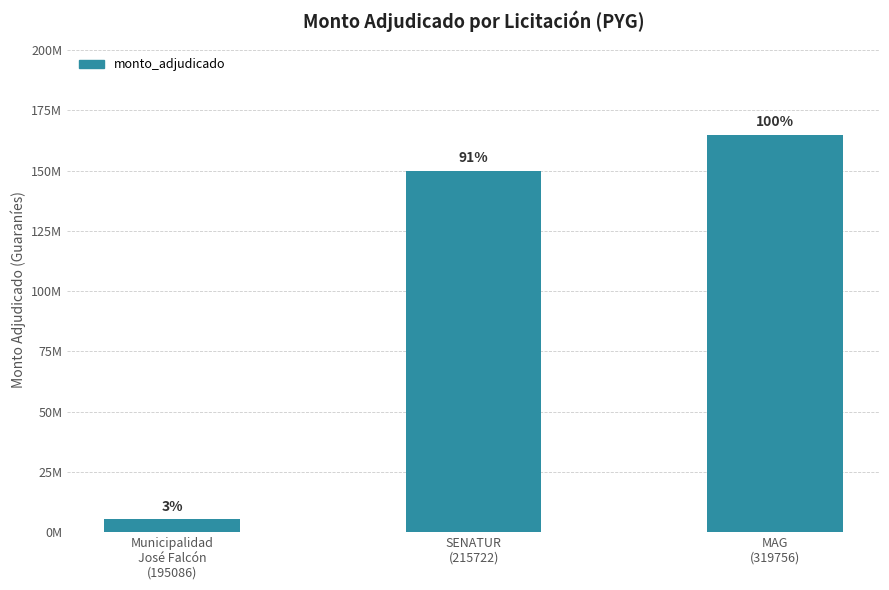

Are the bars horizontal?

No